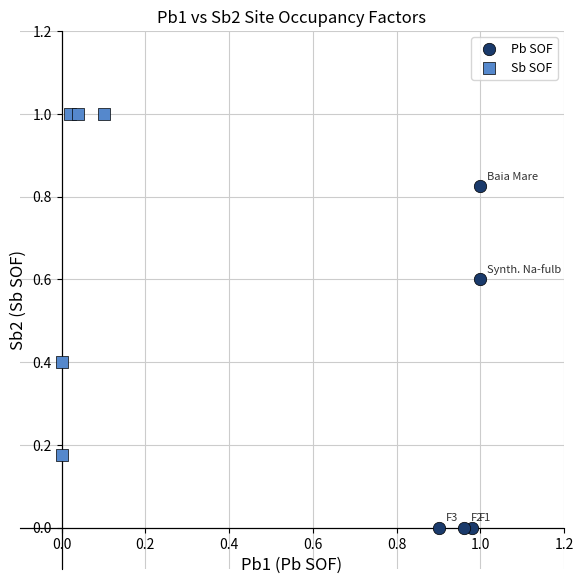

Which series reaches the minimum Y coordinate?

Pb SOF